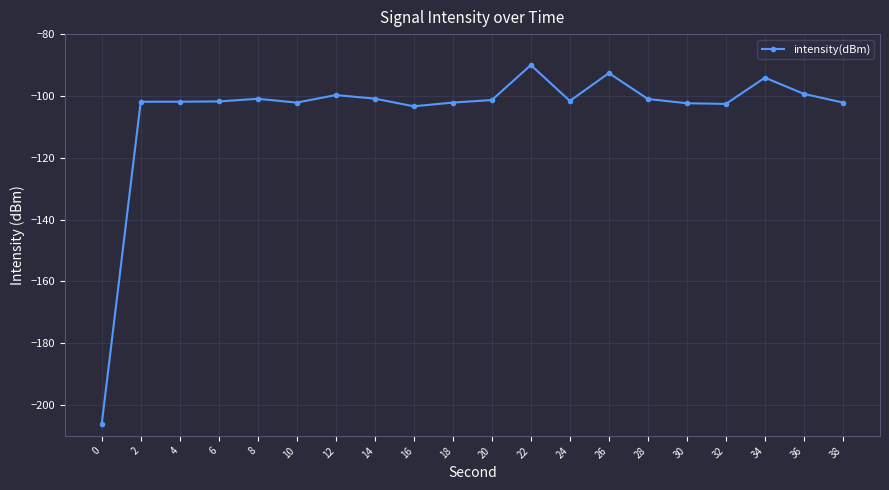

What is the maximum value shown in the chart?

-90.0